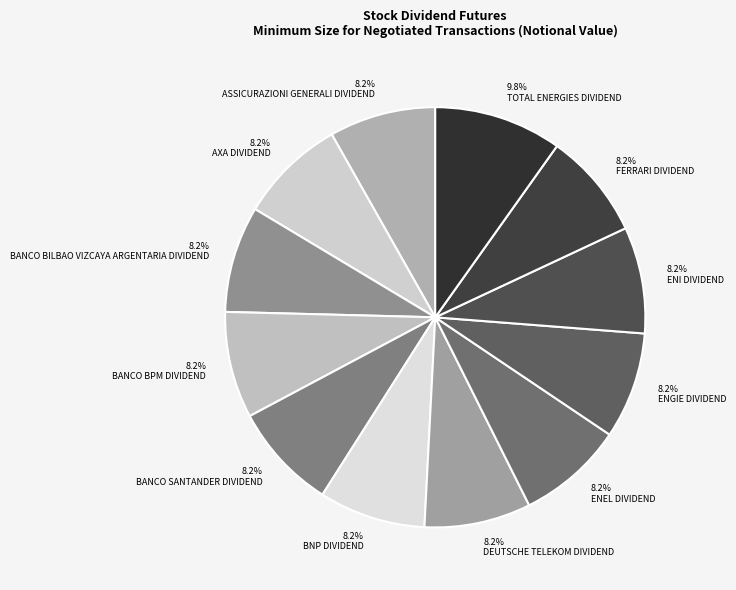

Combined, do FERRARI DIVIDEND and ENGIE DIVIDEND account for over 50%?

No